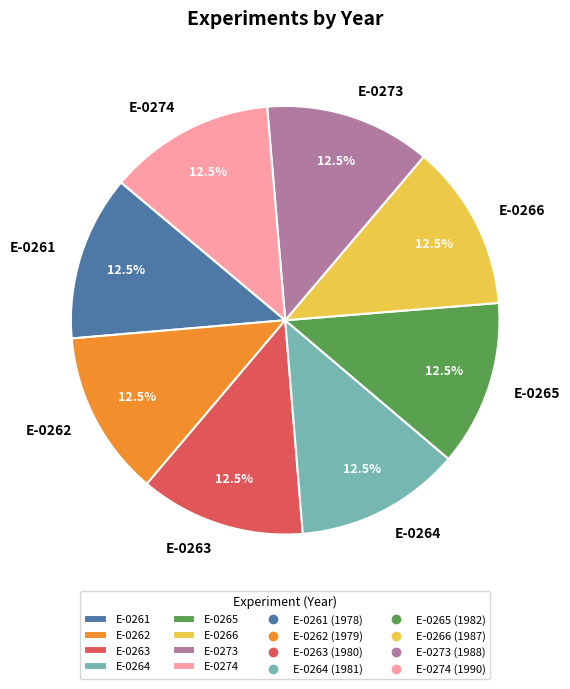

Approximately how many times larger is the value at E-0265 compared to E-0274?

1.0